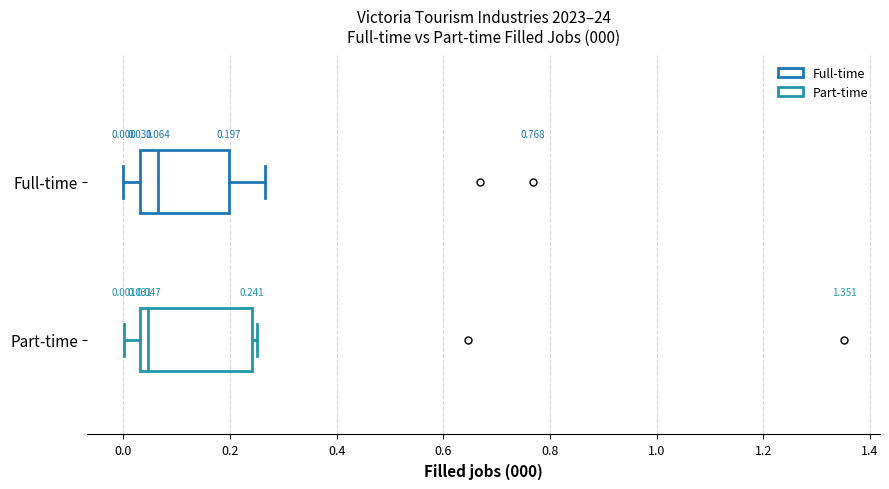

Which box is the widest, from its left edge to its right edge?

Part-time